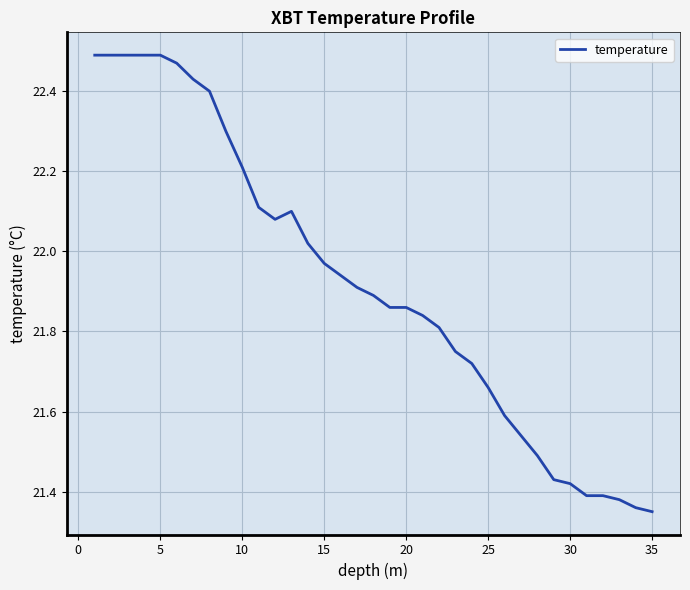

What is the difference between the maximum and minimum values?

1.1